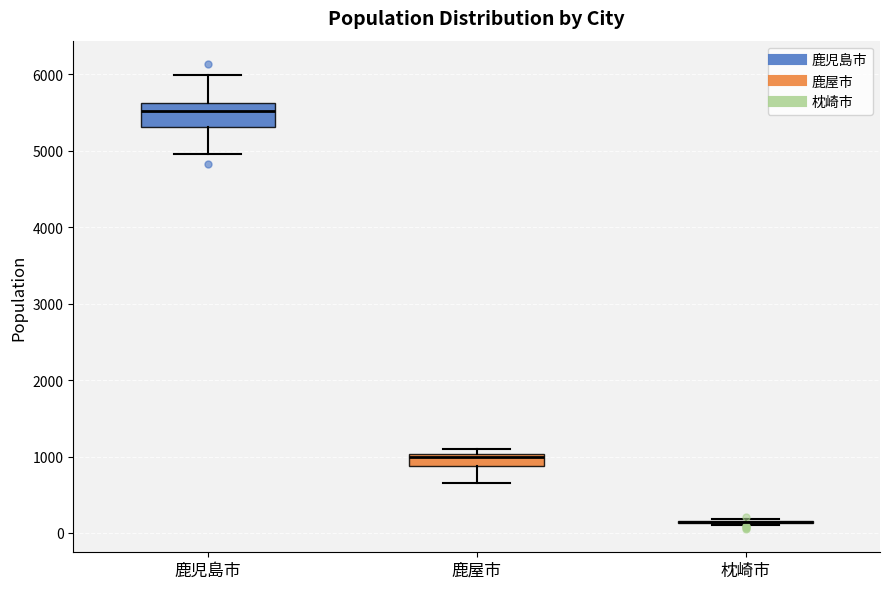

Where does the lower whisker of the box for 鹿屋市 end on the y-axis? The values are not printed on the chart, so give them approximately, as read against the axis.

700